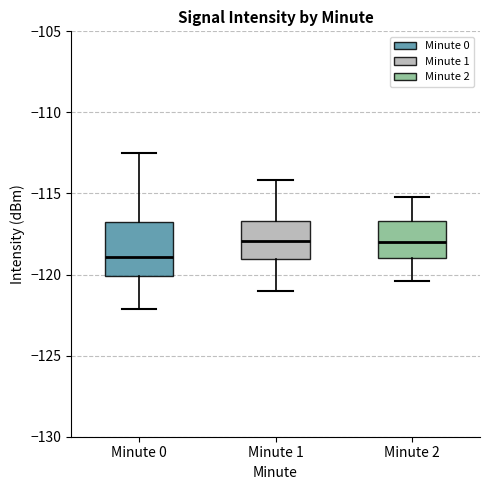

Reading left to right, read every box against the y-axis: the position of its median line, the range the box covers, and the ends of its whiskers. The values are not printed on the chart, so give them approximately, as read against the axis.

Minute 0: median -119.0, box -120.0 to -117.0, whiskers -122.0 to -112.5
Minute 1: median -118.0, box -119.0 to -116.5, whiskers -121.0 to -114.0
Minute 2: median -118.0, box -119.0 to -116.5, whiskers -120.5 to -115.0